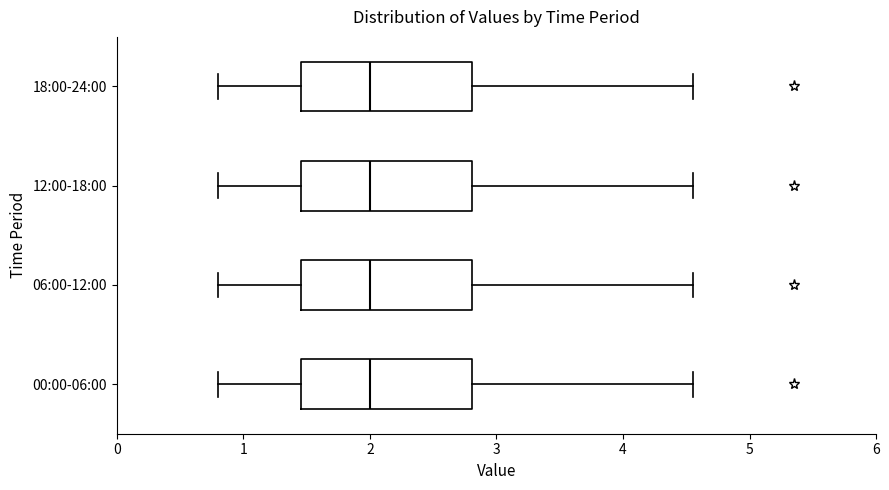

Reading bottom to top, transcribe this box plot: for each box, give where its median line is, the range the box spans, and where its two whiskers end, as read against the x-axis. The values are not printed on the chart, so give them approximately, as read against the axis.

00:00-06:00: median 2.0, box 1.5 to 2.8, whiskers 0.8 to 4.6
06:00-12:00: median 2.0, box 1.5 to 2.8, whiskers 0.8 to 4.6
12:00-18:00: median 2.0, box 1.5 to 2.8, whiskers 0.8 to 4.6
18:00-24:00: median 2.0, box 1.5 to 2.8, whiskers 0.8 to 4.6